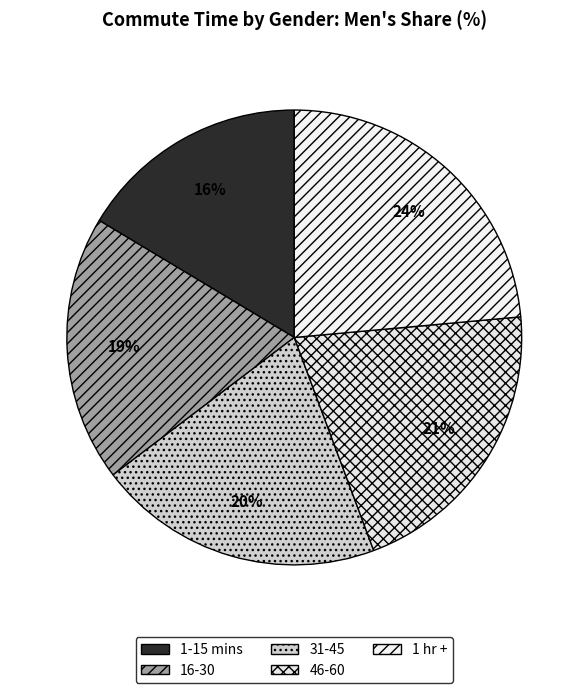

Does 31-45 represent more than half of the total?

No